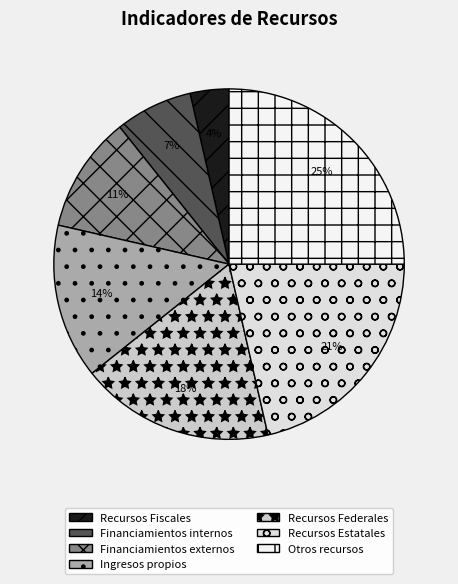

To the nearest percent, what is the difference between the largest and smallest slice percentages?

21%